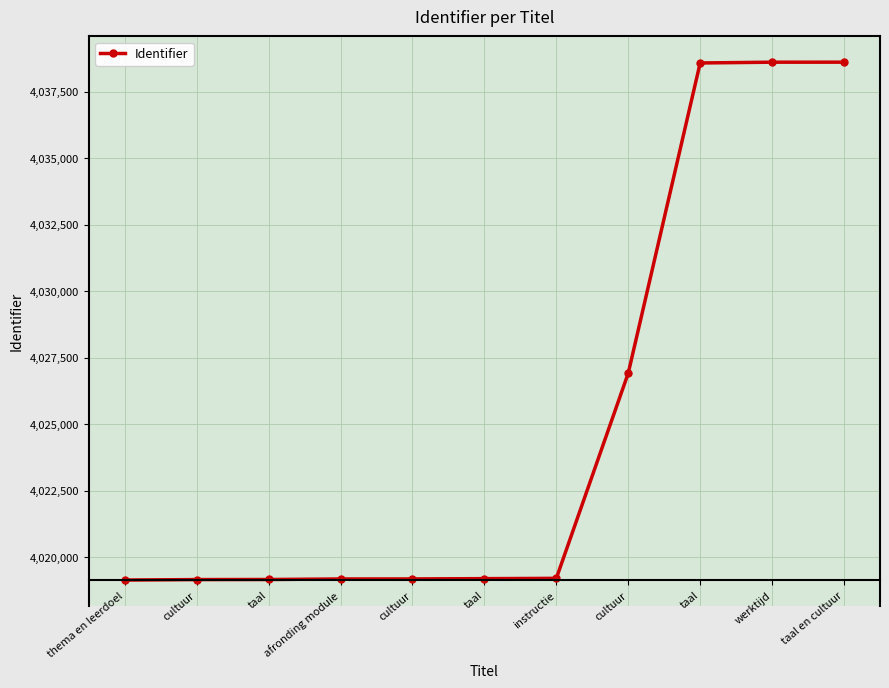

Reading left to right, what are all the values shown in this chart?

thema en leerdoel=4019137	cultuur=4019155	taal=4019158	afronding module=4019178	cultuur=4019179	taal=4019190	instructie=4019201	cultuur=4026919	taal=4038584	werktijd=4038613	taal en cultuur=4038614